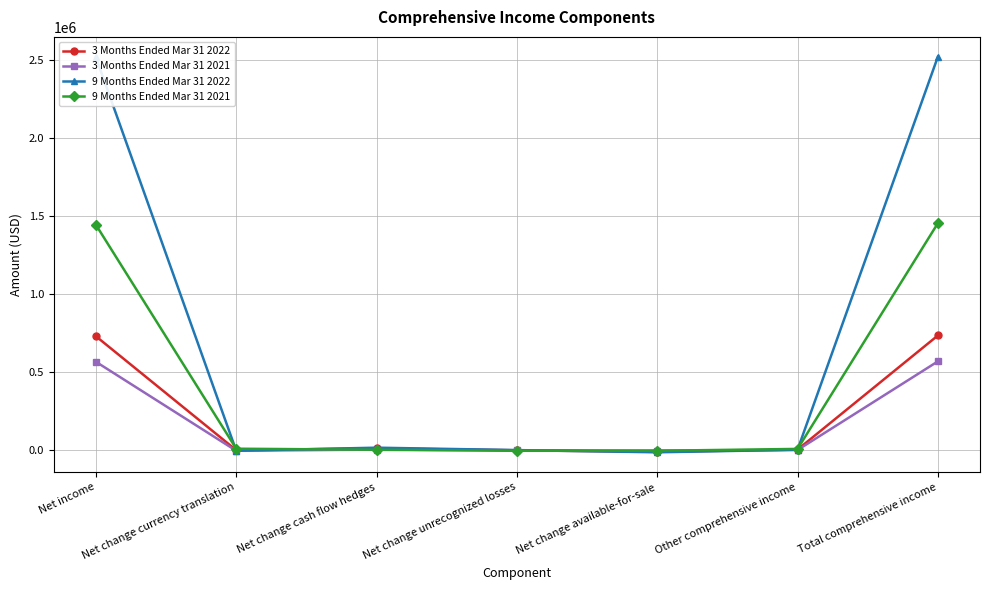

Is this an area chart (filled region under the line)?

No